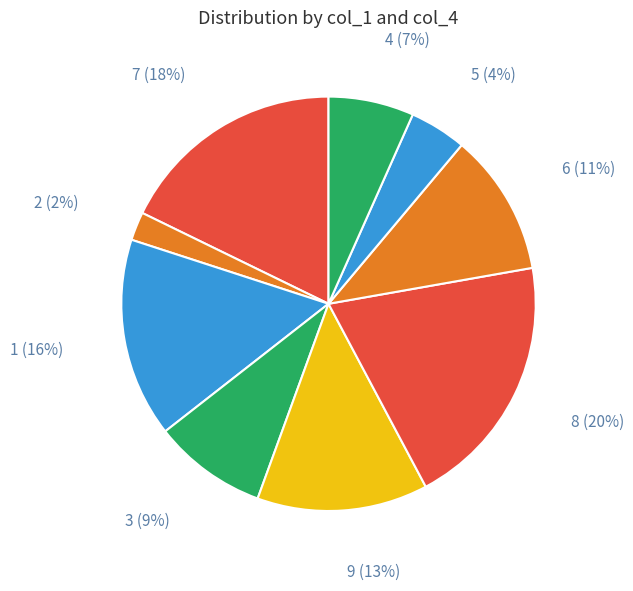

Rank the categories by value from highest to lowest.

8, 7, 1, 9, 6, 3, 4, 5, 2